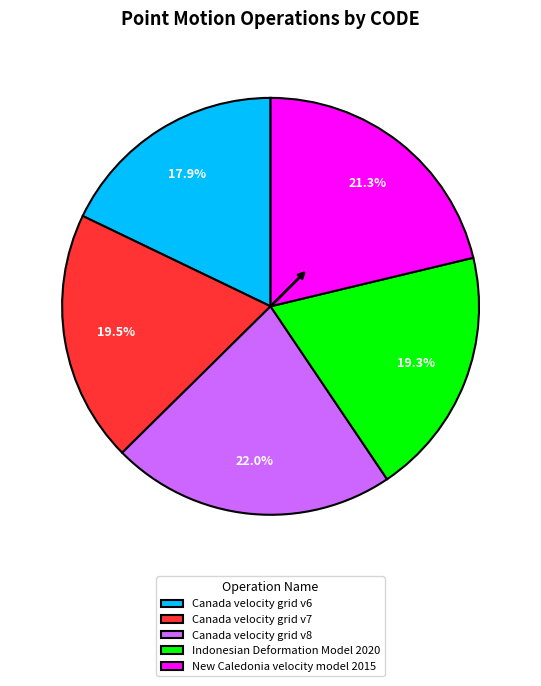

Is New Caledonia velocity model 2015 the majority of the pie?

No